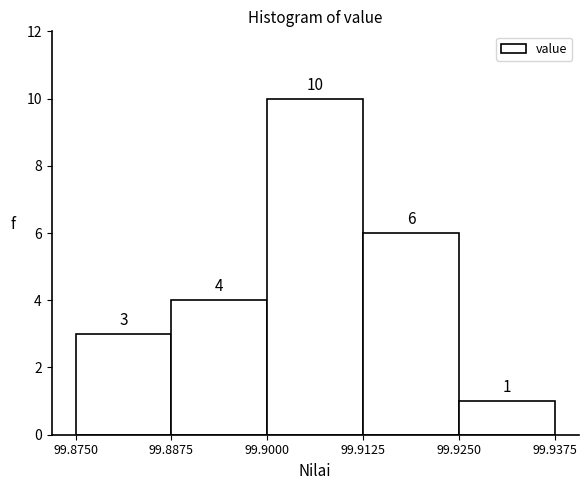

Over which range of the x-axis is the bar tallest?

99.9000 to 99.9125